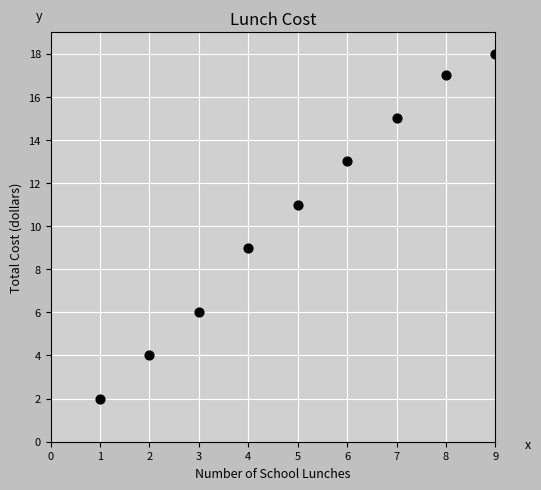

What is the average Y value?

11